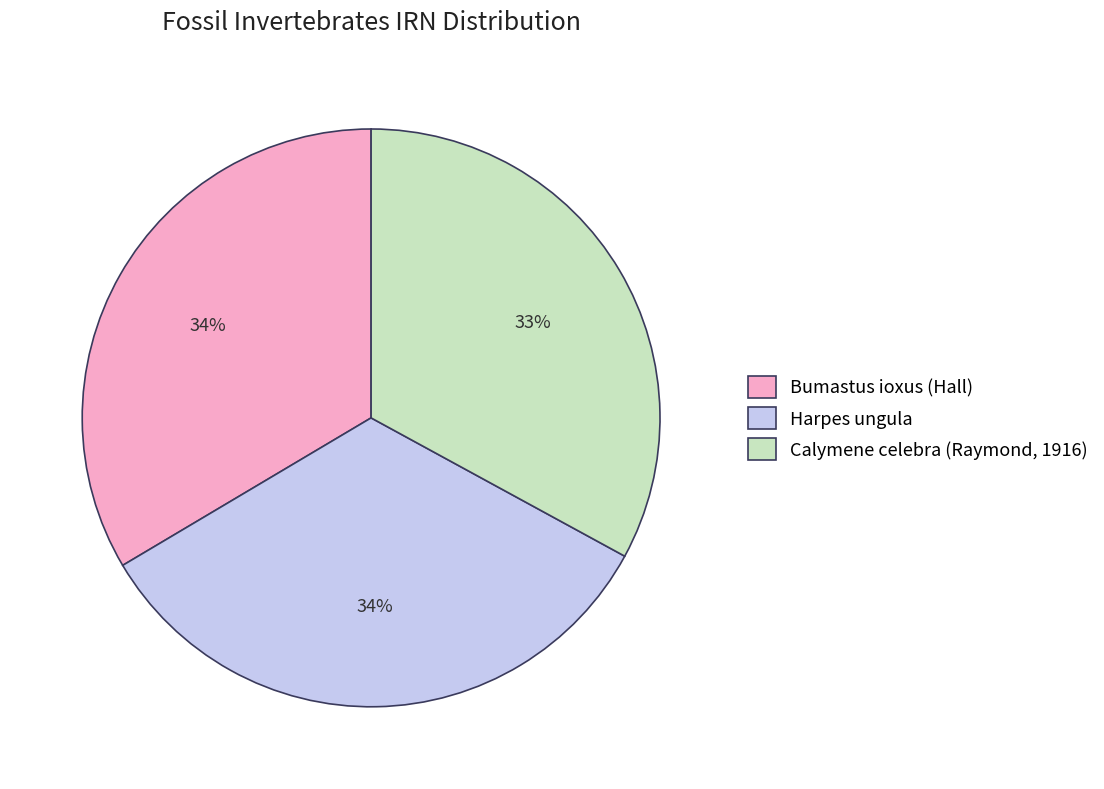

Which category has the smallest portion of the pie?

Calymene celebra (Raymond, 1916)